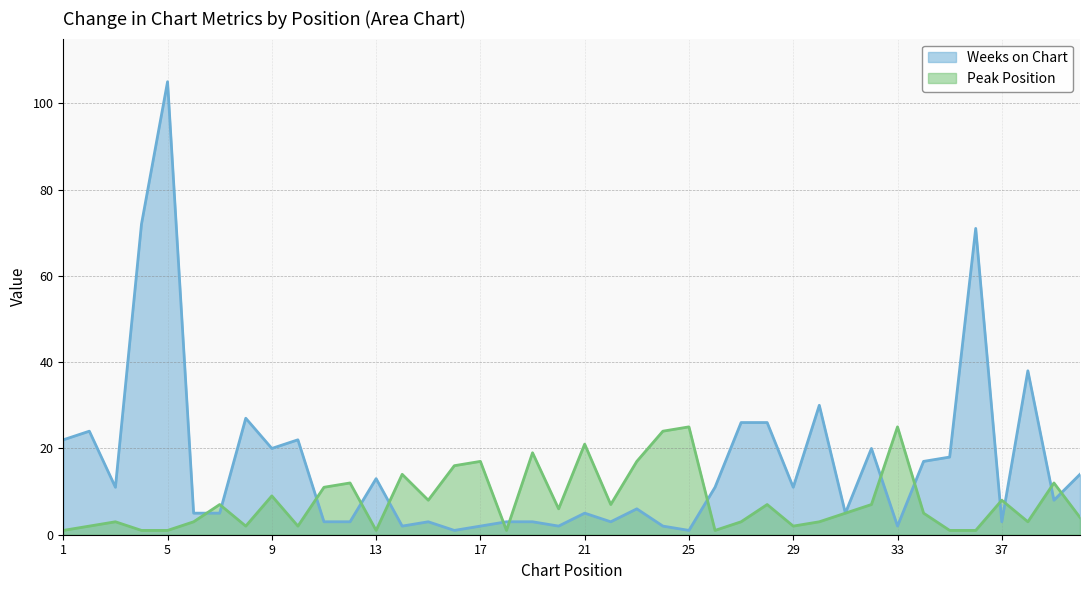

The value of Peak Position at 2 is 1. True or false?

False